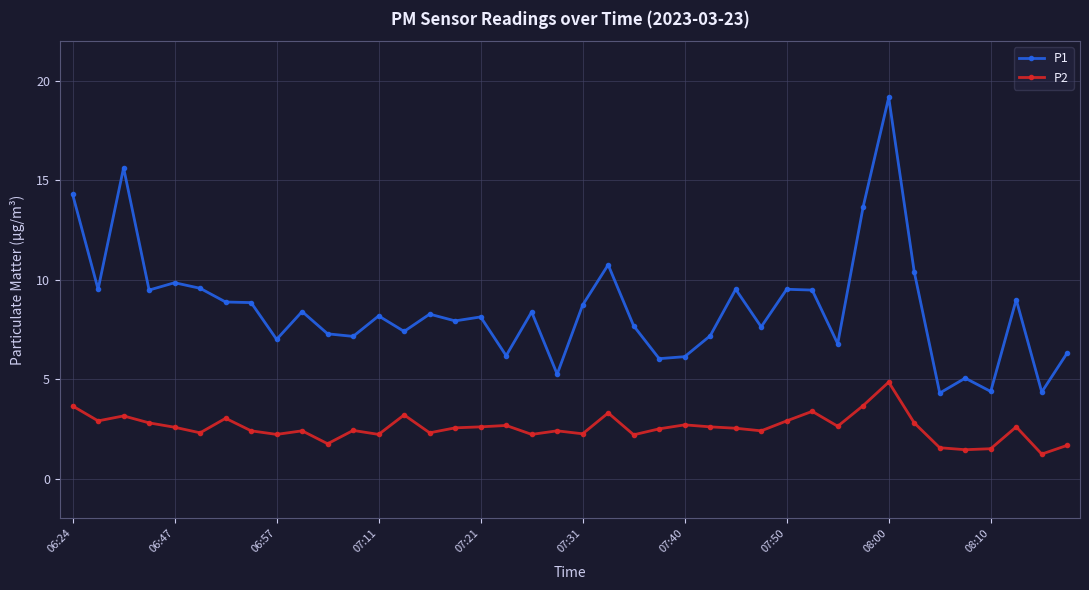

How many data points does each series have?

40